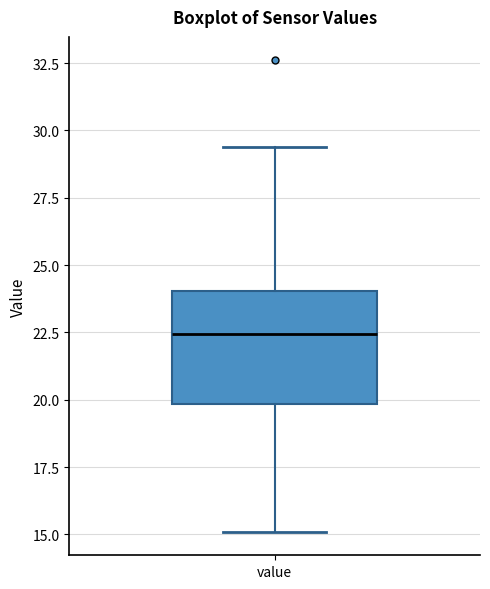

Where does the median line of the box for value sit on the y-axis? The values are not printed on the chart, so give them approximately, as read against the axis.

22.5